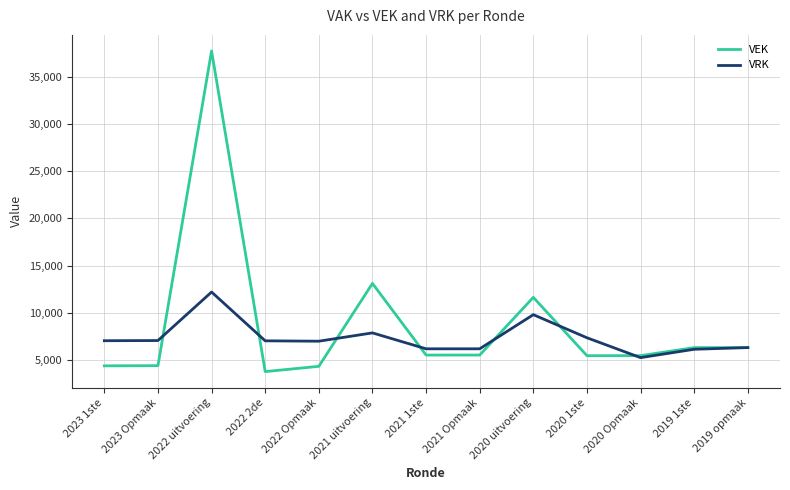

What is the total value across all series at 2021 1ste?

11689